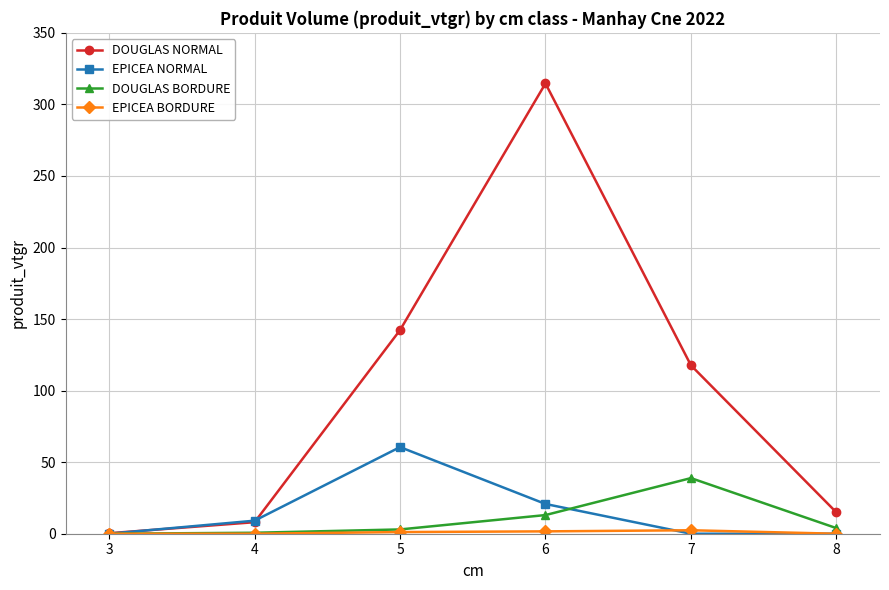

At which category is the sum across all series the highest?

6